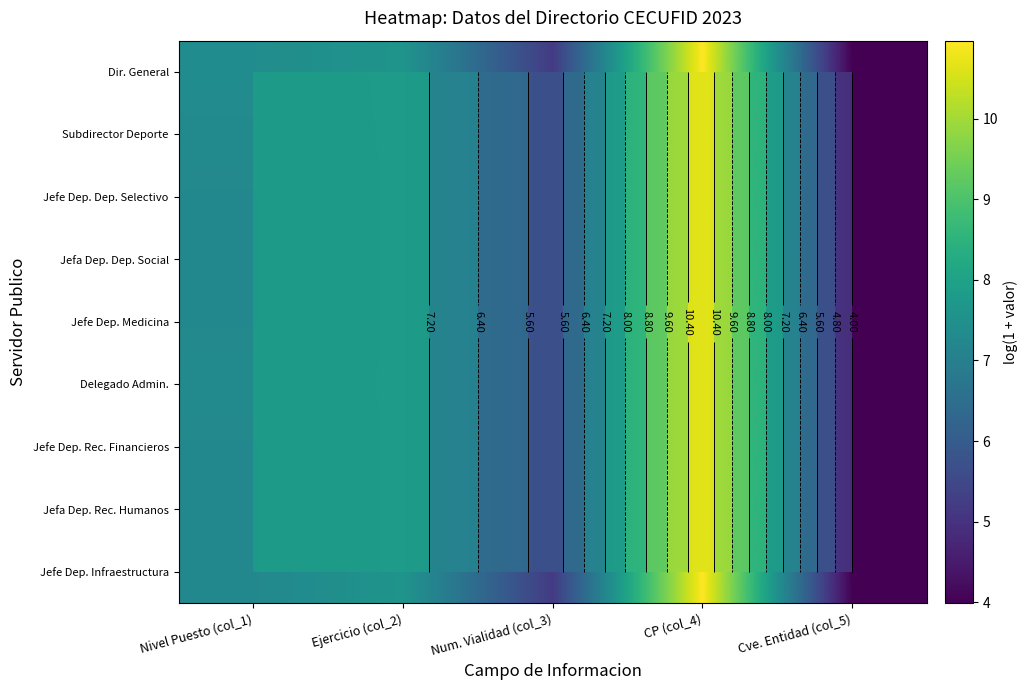

Where is Subdirector Deporte nearest to the value 7?

Nivel Puesto (col_1)